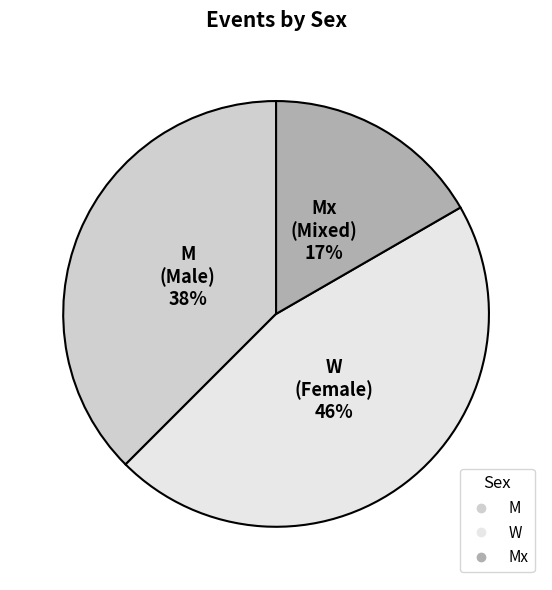

To the nearest percent, what is the average slice percentage?

33%